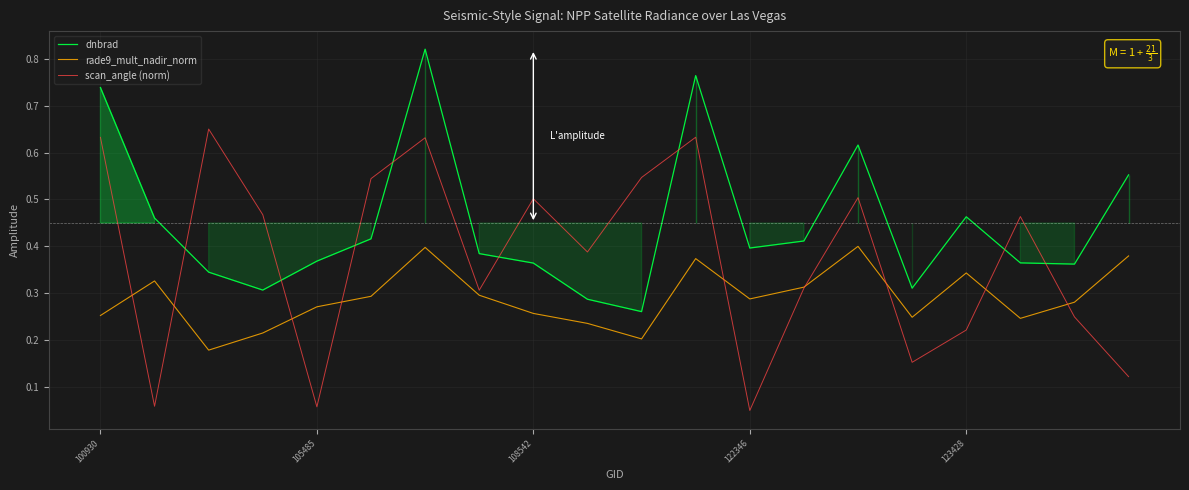

True or false: dnbrad and scan_angle (norm) cross at least once.

True